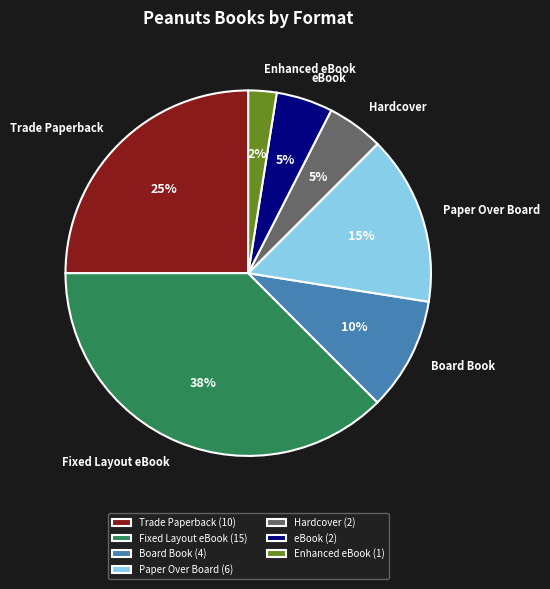

To the nearest percent, what is the difference between the largest and smallest slice percentages?

35%